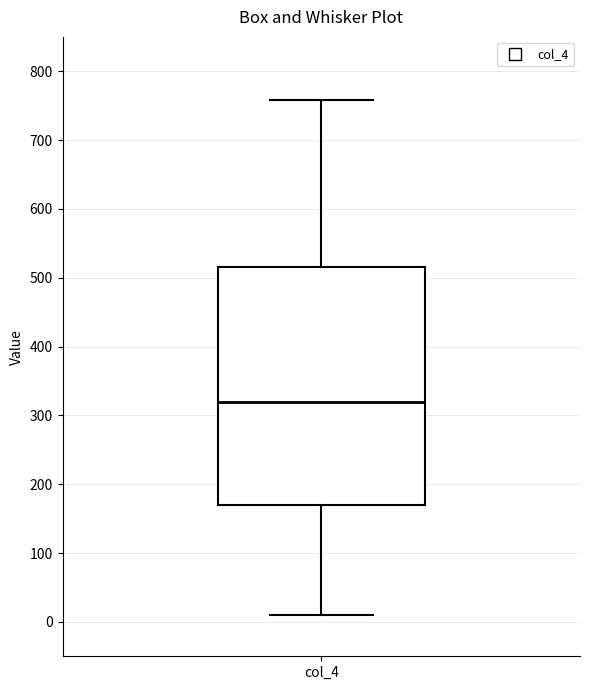

Transcribe this box plot: give where the median line is, the range the box spans, and where the two whiskers end, as read against the y-axis. The values are not printed on the chart, so give them approximately, as read against the axis.

median 320, box 170 to 520, whiskers 10 to 760